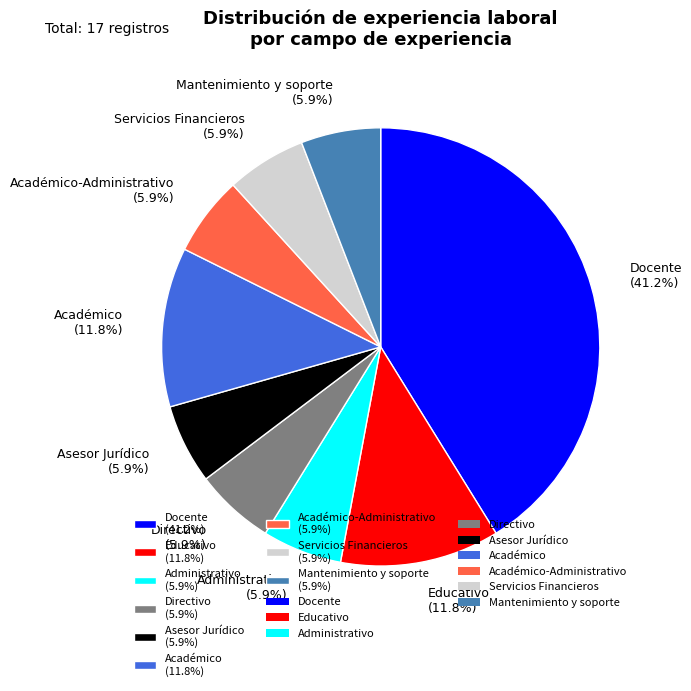

Approximately how many times larger is the value at Mantenimiento y soporte (5.9%) compared to Servicios Financieros (5.9%)?

1.0